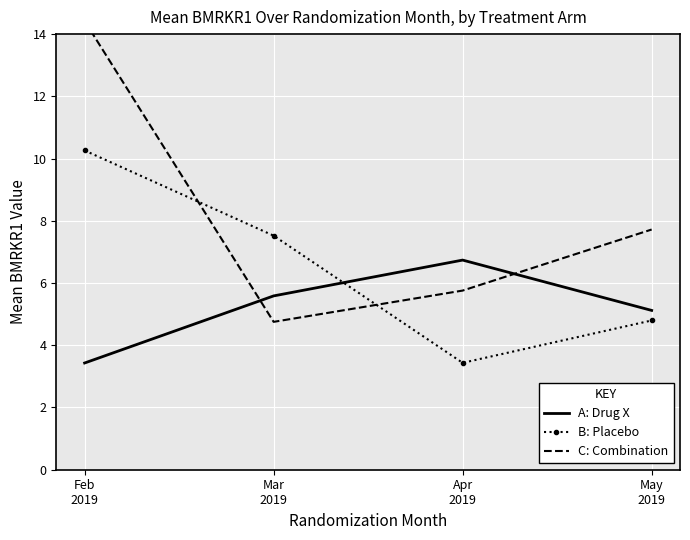

The C: Combination series shows 3.6 at Apr
2019. True or false?

False